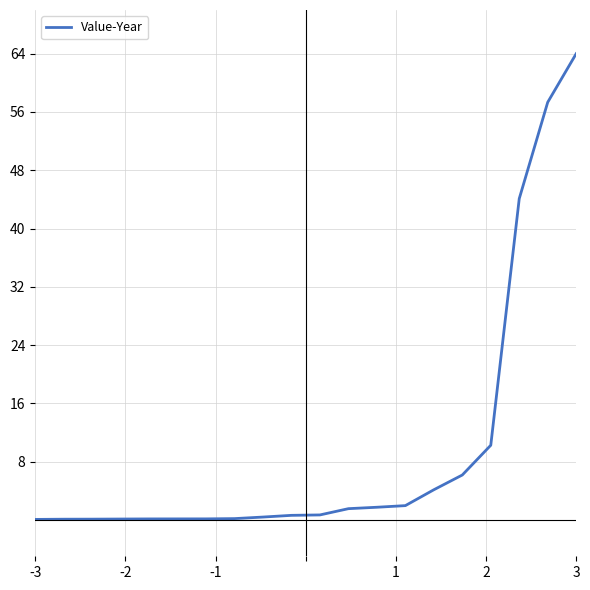

What is the smallest value displayed?

0.1